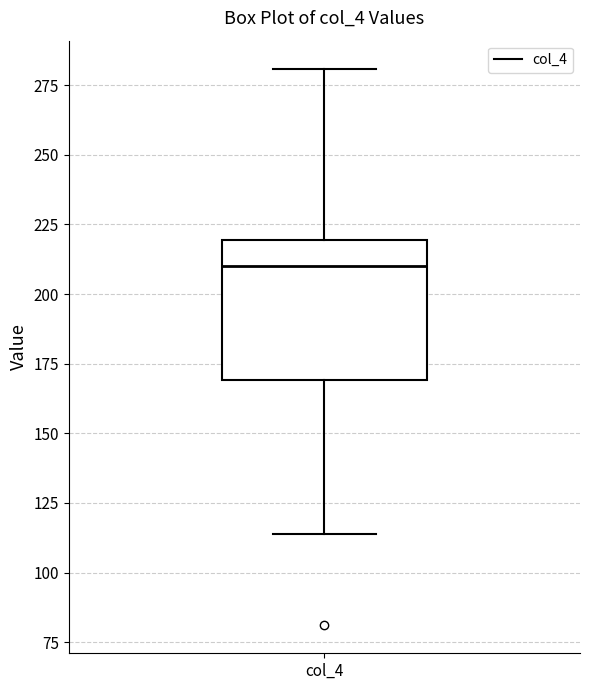

Transcribe this box plot: give where the median line is, the range the box spans, and where the two whiskers end, as read against the y-axis. The values are not printed on the chart, so give them approximately, as read against the axis.

median 210, box 170 to 220, whiskers 115 to 280